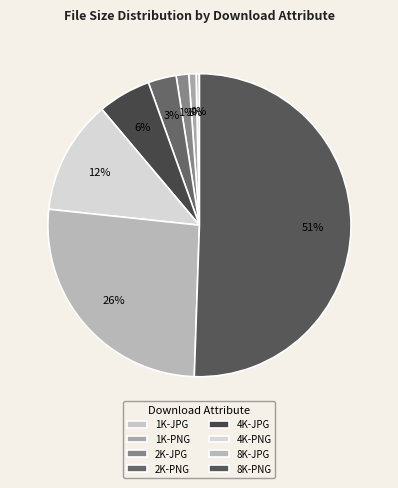

To the nearest percent, what is the combined percentage of 8K-PNG and 4K-PNG?

63%